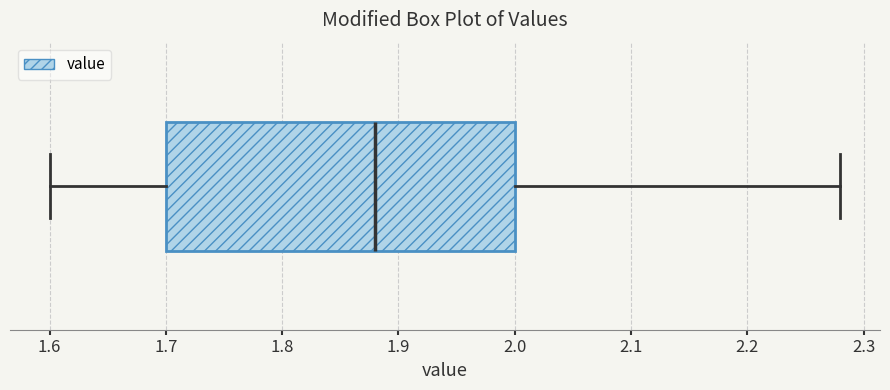

Where is the left edge of the box on the x-axis? The values are not printed on the chart, so give them approximately, as read against the axis.

1.70